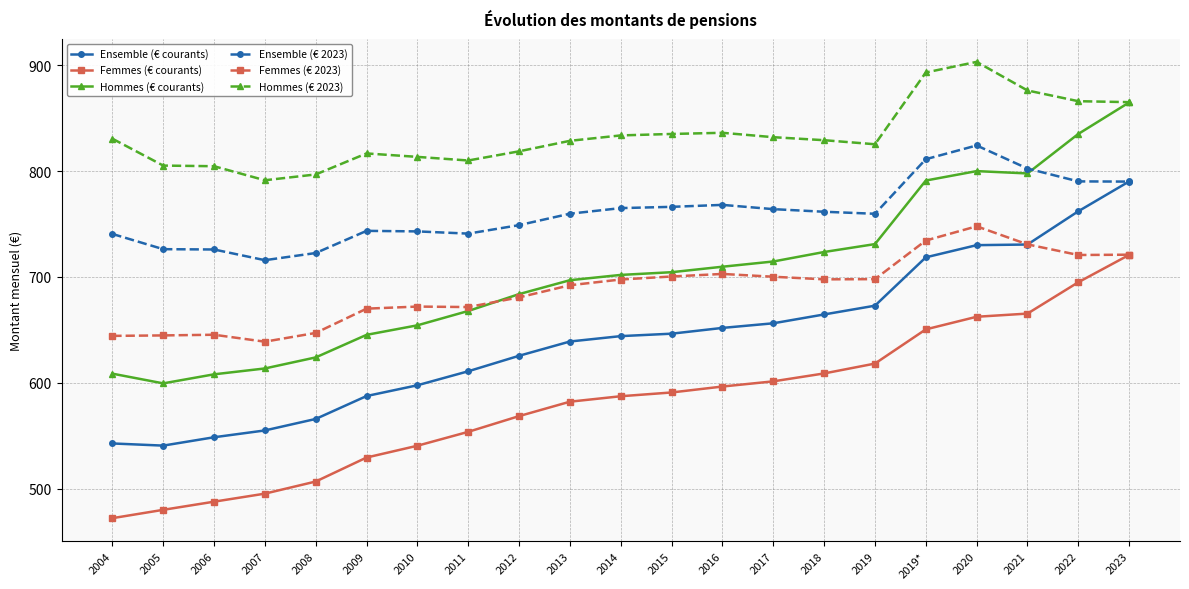

How many series are shown in this chart?

6